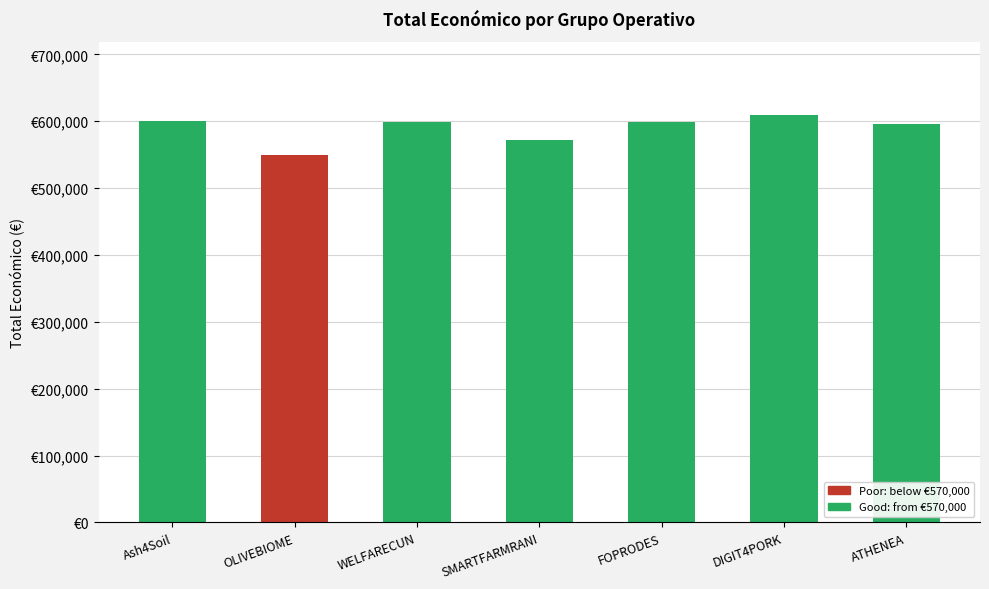

List the labels in order of value, largest first.

DIGIT4PORK, Ash4Soil, FOPRODES, WELFARECUN, ATHENEA, SMARTFARMRANI, OLIVEBIOME